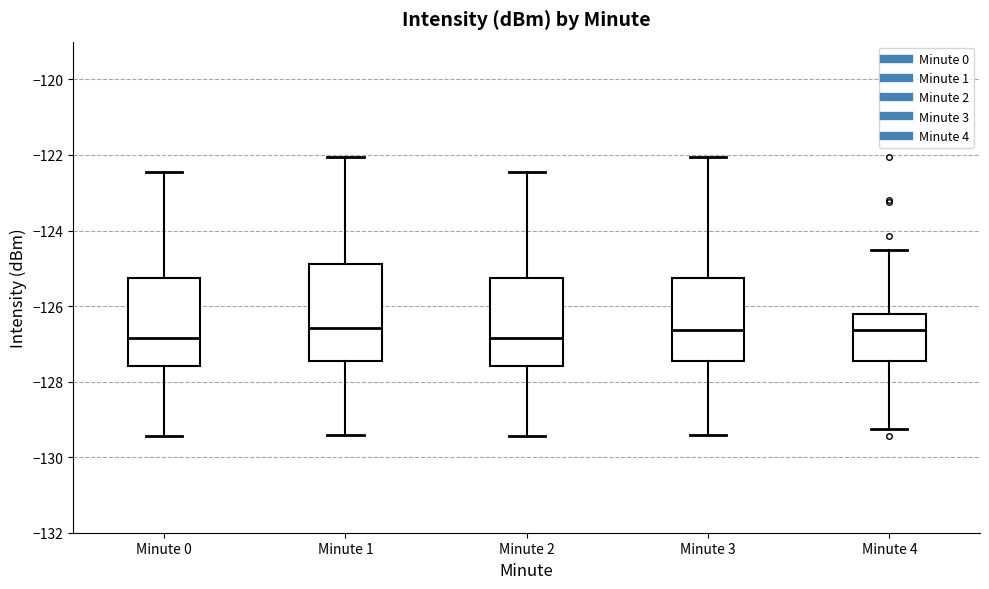

Comparing the boxes themselves (not the whiskers), which one is the tallest?

Minute 1